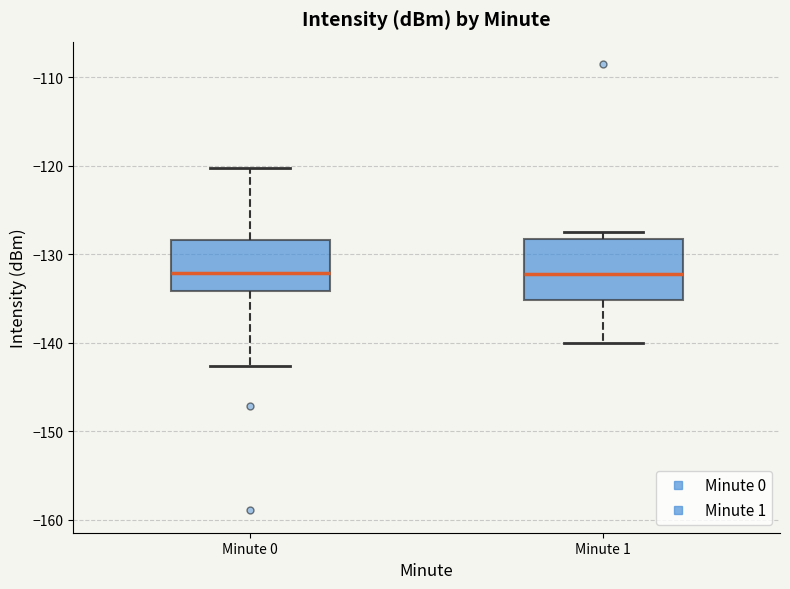

Reading left to right, read every box against the y-axis: the position of its median line, the range the box covers, and the ends of its whiskers. The values are not printed on the chart, so give them approximately, as read against the axis.

Minute 0: median -132, box -134 to -128, whiskers -143 to -120
Minute 1: median -132, box -135 to -128, whiskers -140 to -128 (just above the box's upper edge)